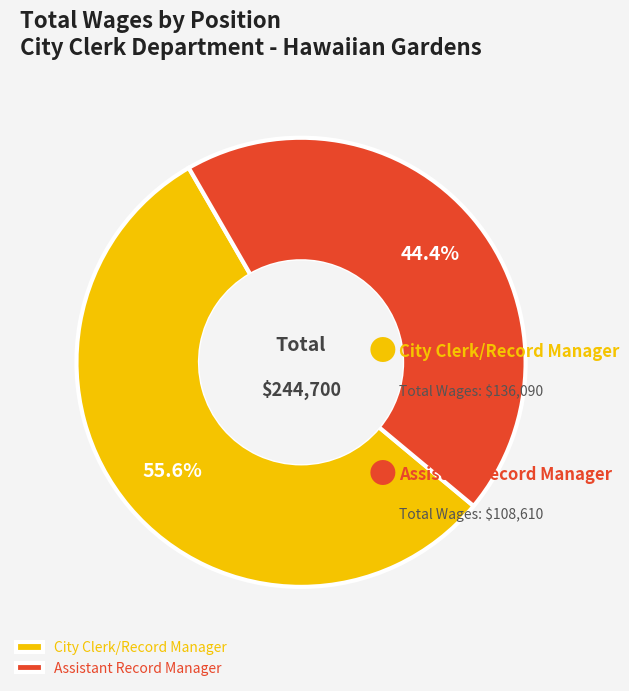

What is the ratio of the value at City Clerk/Record Manager to the value at Assistant Record Manager?

1.3